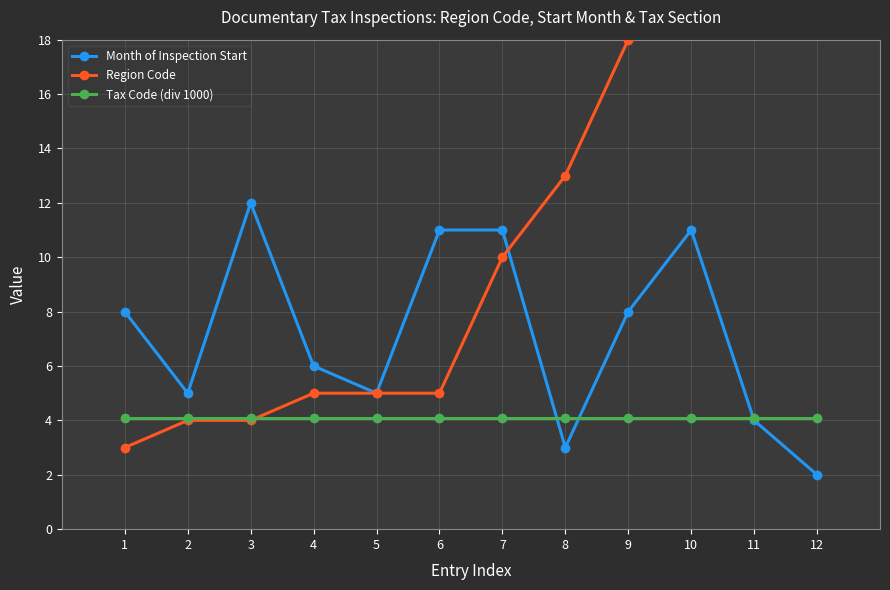

Reading left to right, transcribe all the data shown in this chart.

Month of Inspection Start: 1=8.0	2=5.0	3=12.0	4=6.0	5=5.0	6=11.0	7=11.0	8=3.0	9=8.0	10=11.0	11=4.0	12=2.0
Region Code: 1=3.0	2=4.0	3=4.0	4=5.0	5=5.0	6=5.0	7=10.0	8=13.0	9=18.0	10=23.0	11=23.0	12=24.0
Tax Code (div 1000): 1=4.1	2=4.1	3=4.1	4=4.1	5=4.1	6=4.1	7=4.1	8=4.1	9=4.1	10=4.1	11=4.1	12=4.1